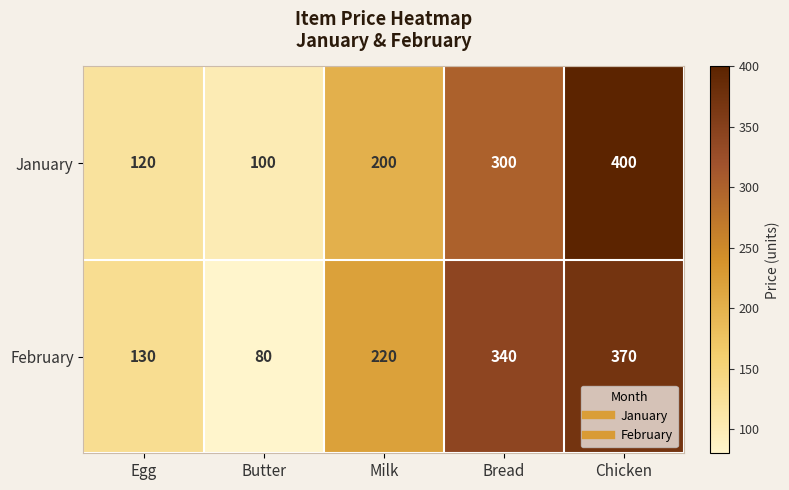

What is the difference between the second highest and second lowest values in the January series?

180